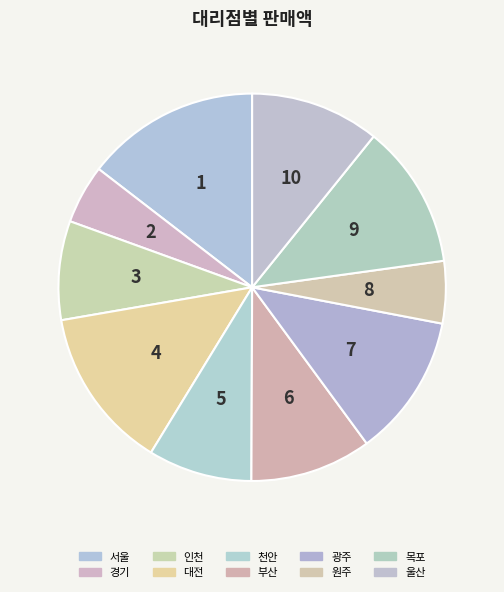

To the nearest percent, what is the average slice percentage?

10%